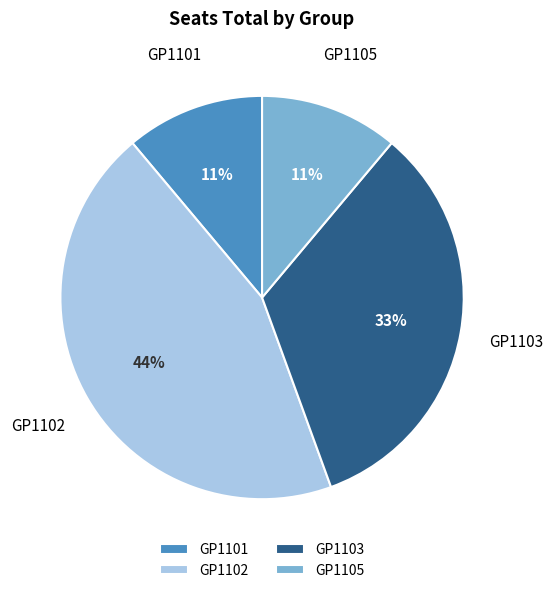

What percentage is the GP1105 slice, to the nearest percent?

11%